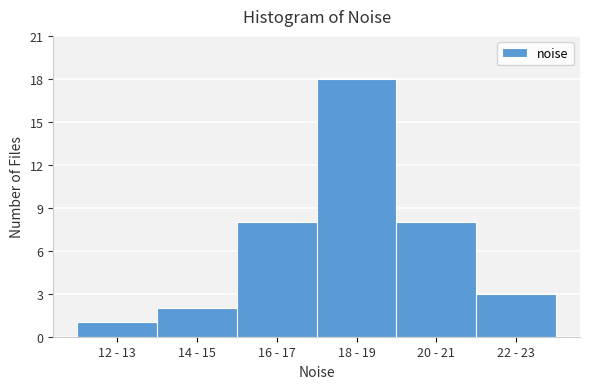

Reading right to left, extract all data points from this chart.

3	8	18	8	2	1